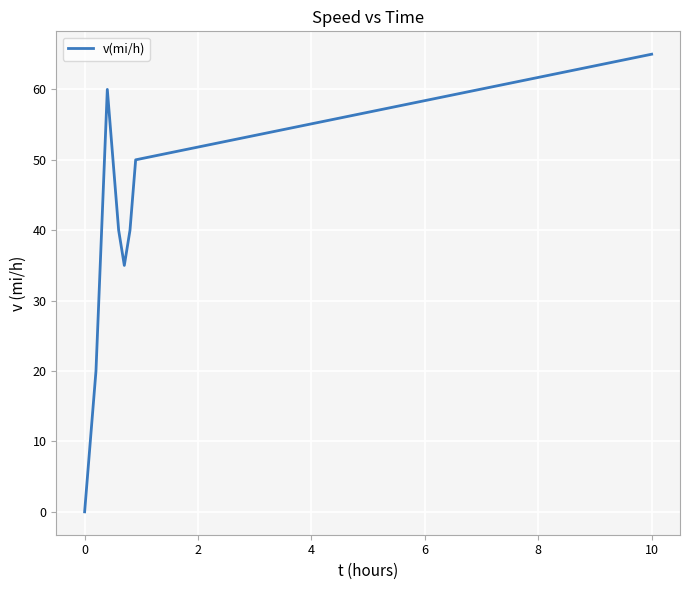

How many values are above zero?

10